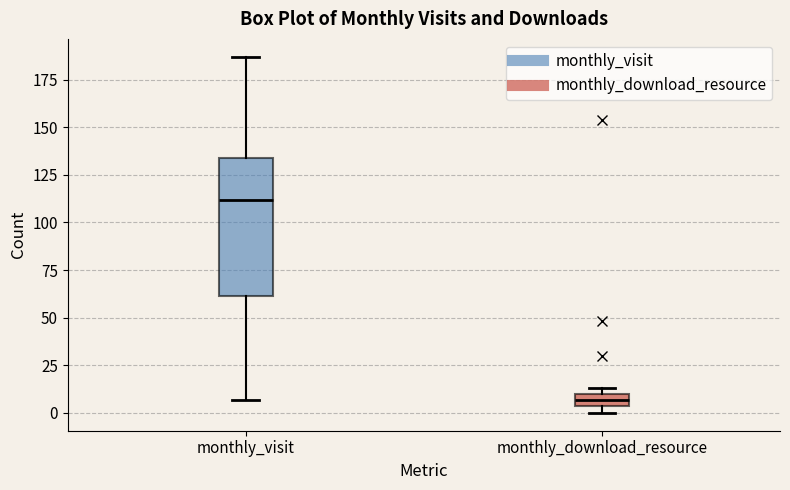

Where is the lower edge of the box for monthly_visit on the y-axis? The values are not printed on the chart, so give them approximately, as read against the axis.

60